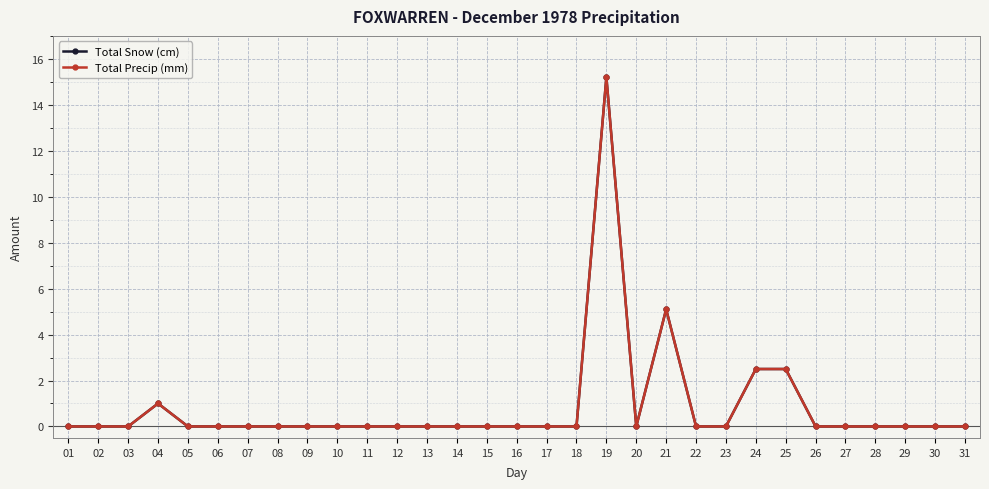

Reading left to right, transcribe all the data shown in this chart.

Total Snow (cm): 01=0.0	02=0.0	03=0.0	04=1.0	05=0.0	06=0.0	07=0.0	08=0.0	09=0.0	10=0.0	11=0.0	12=0.0	13=0.0	14=0.0	15=0.0	16=0.0	17=0.0	18=0.0	19=15.2	20=0.0	21=5.1	22=0.0	23=0.0	24=2.5	25=2.5	26=0.0	27=0.0	28=0.0	29=0.0	30=0.0	31=0.0
Total Precip (mm): 01=0.0	02=0.0	03=0.0	04=1.0	05=0.0	06=0.0	07=0.0	08=0.0	09=0.0	10=0.0	11=0.0	12=0.0	13=0.0	14=0.0	15=0.0	16=0.0	17=0.0	18=0.0	19=15.2	20=0.0	21=5.1	22=0.0	23=0.0	24=2.5	25=2.5	26=0.0	27=0.0	28=0.0	29=0.0	30=0.0	31=0.0